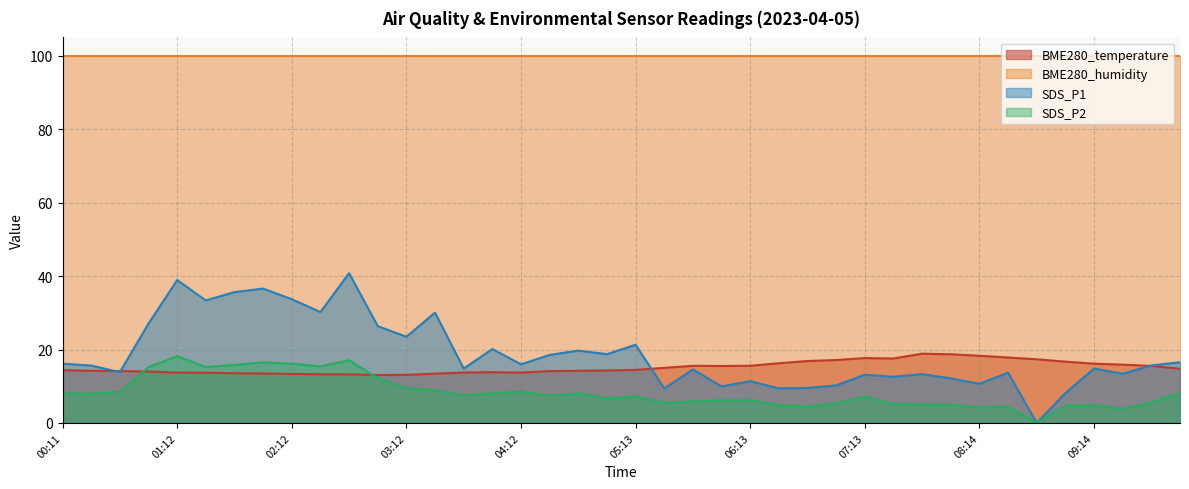

Which series has the widest spread of values?

SDS_P1